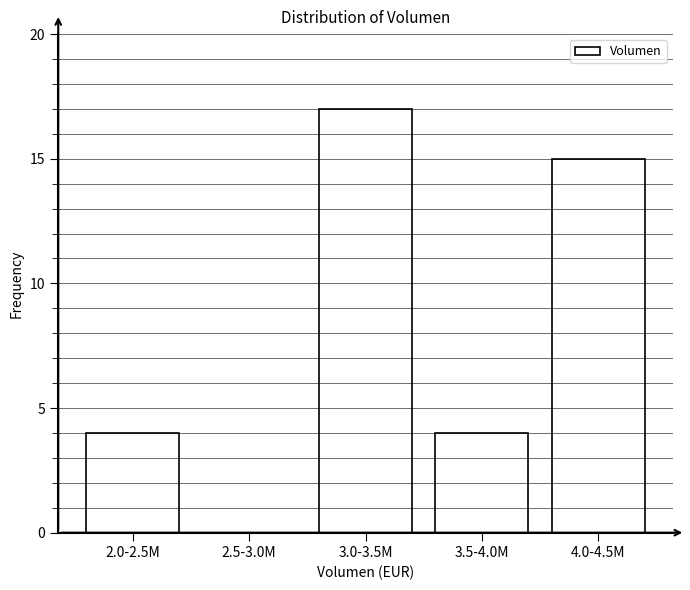

Reading left to right, extract all data points from this chart.

2.0-2.5M=4	2.5-3.0M=0	3.0-3.5M=17	3.5-4.0M=4	4.0-4.5M=15